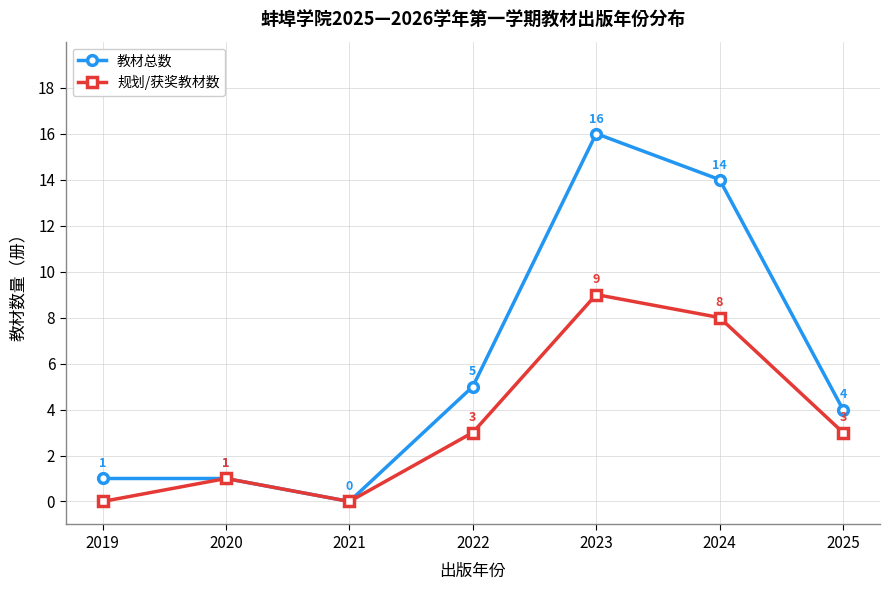

Which series has the largest range (max minus min)?

教材总数